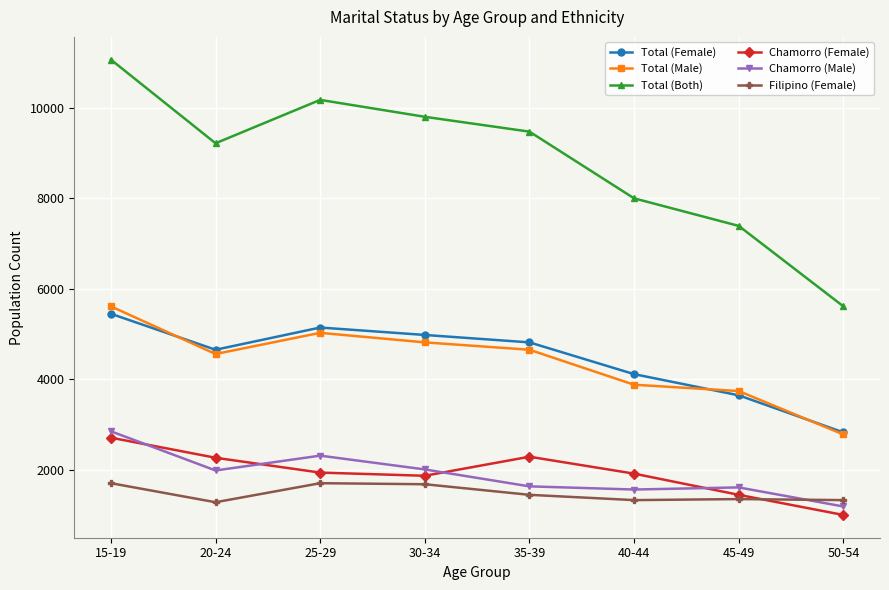

Does the chart display data point markers on the line(s)?

Yes